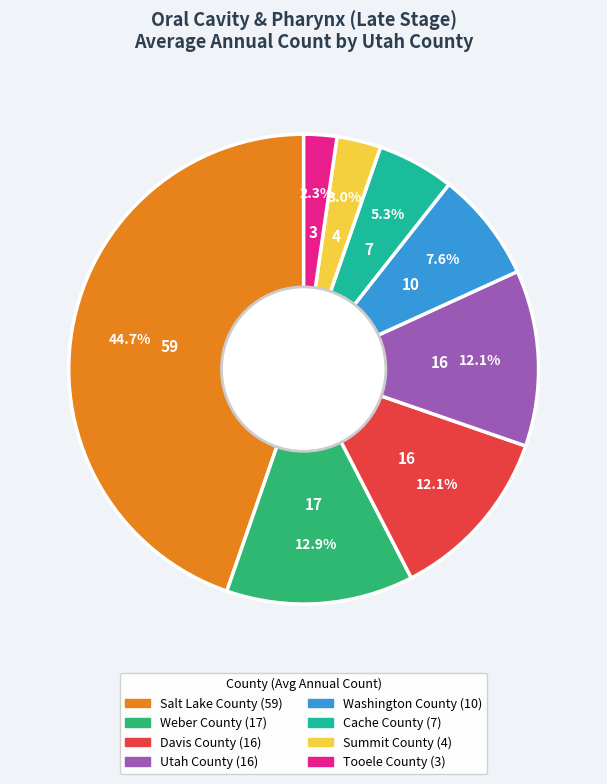

What percentage is the Washington County slice, to the nearest percent?

8%